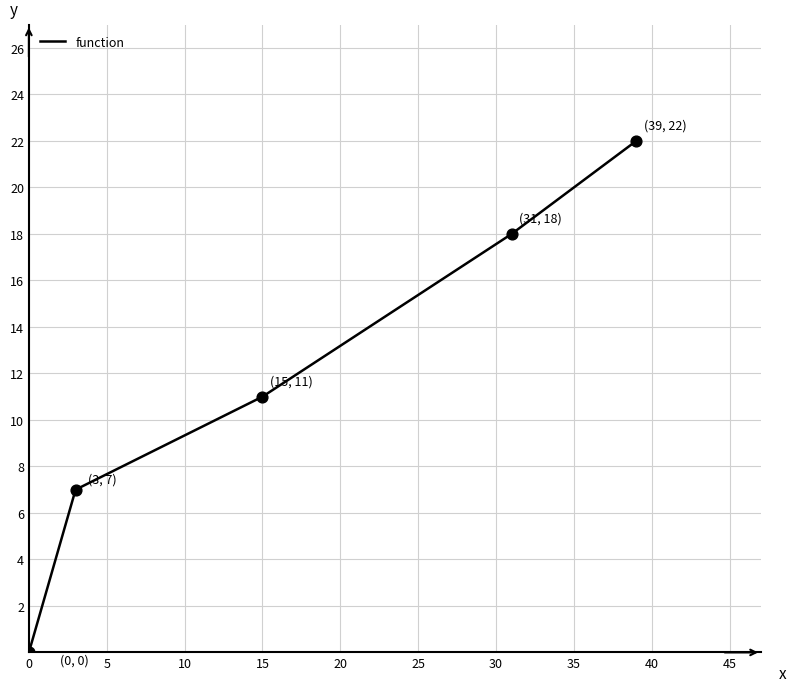

What is the sum of all values?

58